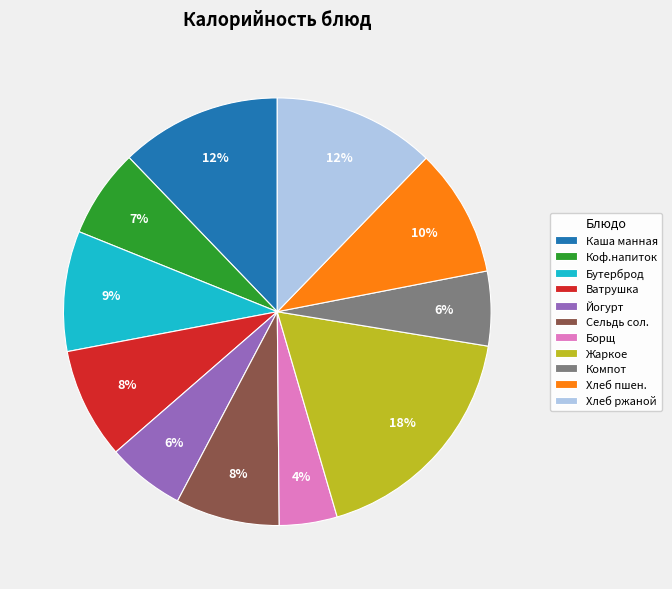

The Йогурт slice represents 14% of the pie. True or false?

False